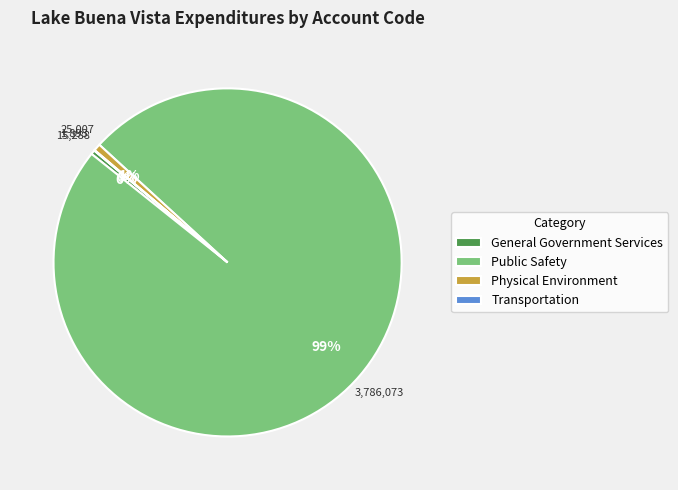

What is the largest slice in the pie chart?

Public Safety